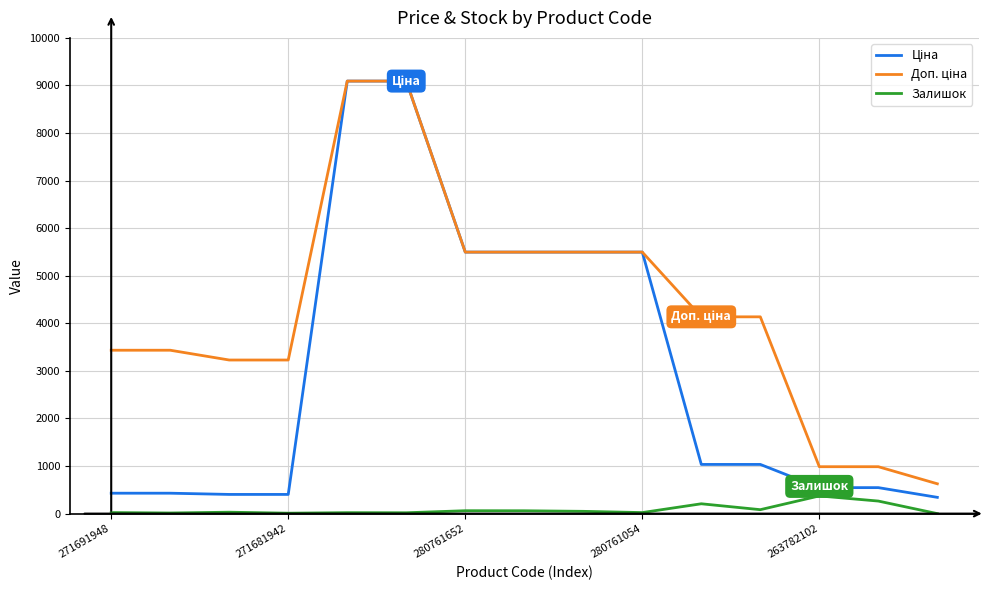

What is the greatest value displayed?

9092.0